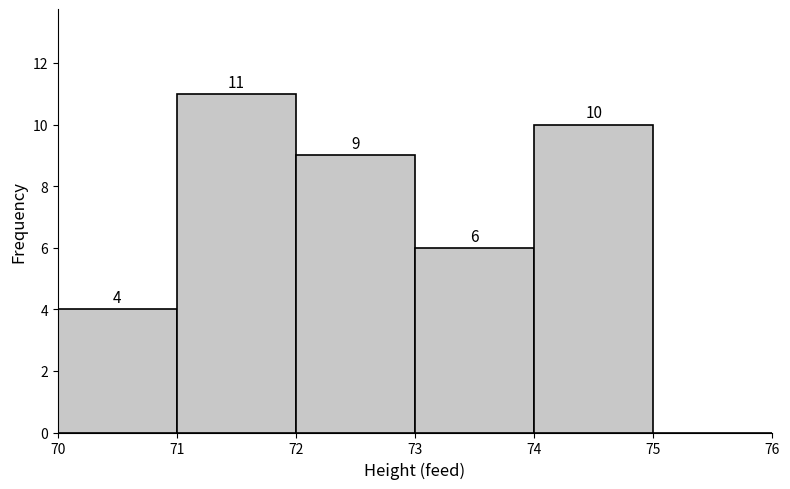

Which range on the x-axis has the tallest bar?

71 to 72